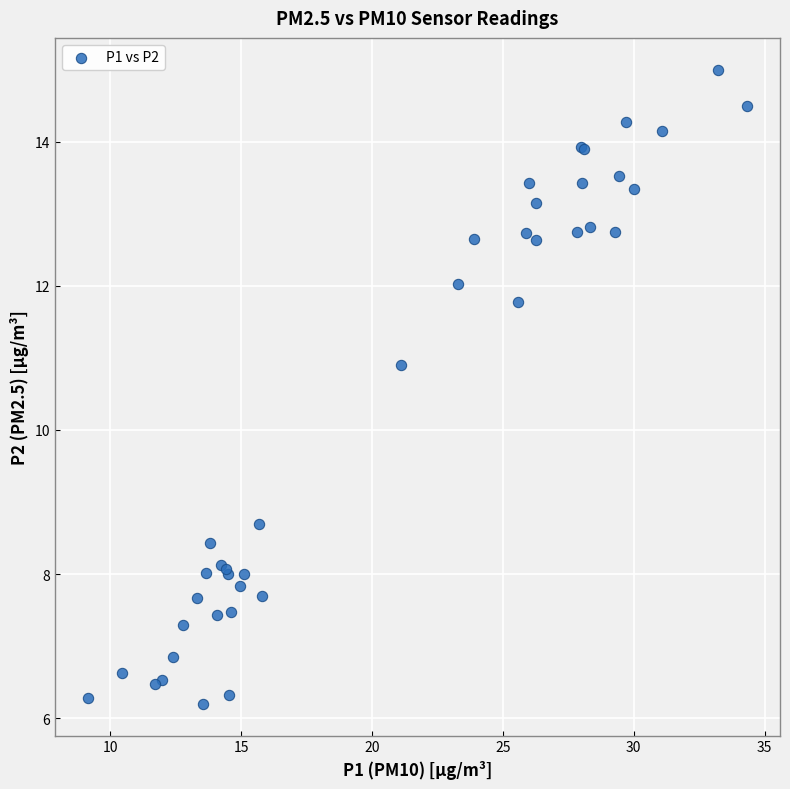

What Y value in the scatter plot is closest to 10?

10.9